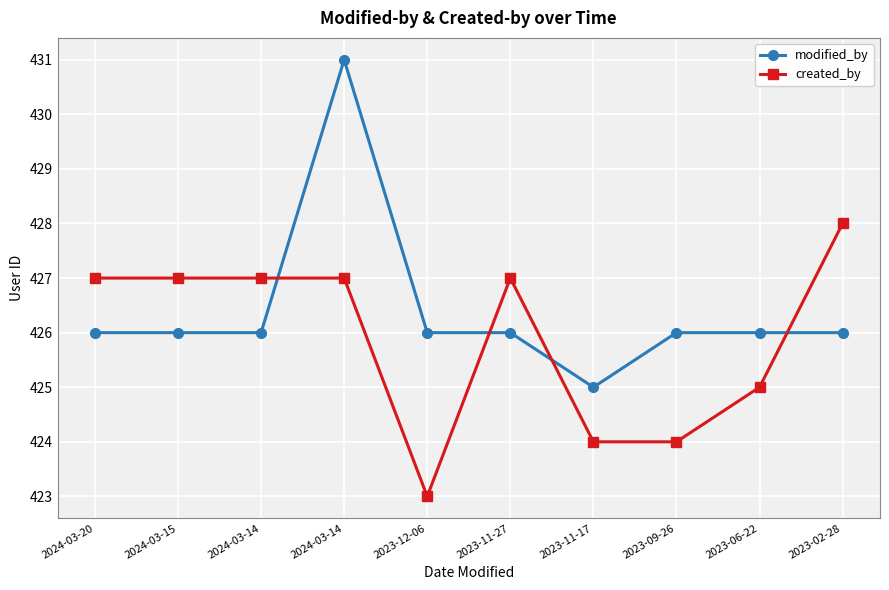

How many series are shown in this chart?

2